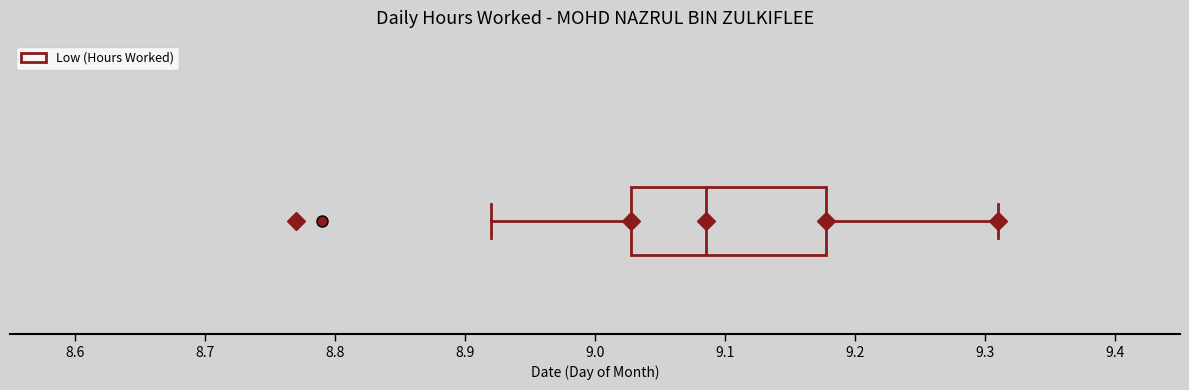

Transcribe this box plot: give where the median line is, the range the box spans, and where the two whiskers end, as read against the x-axis. The values are not printed on the chart, so give them approximately, as read against the axis.

median 9.09, box 9.03 to 9.18, whiskers 8.92 to 9.31